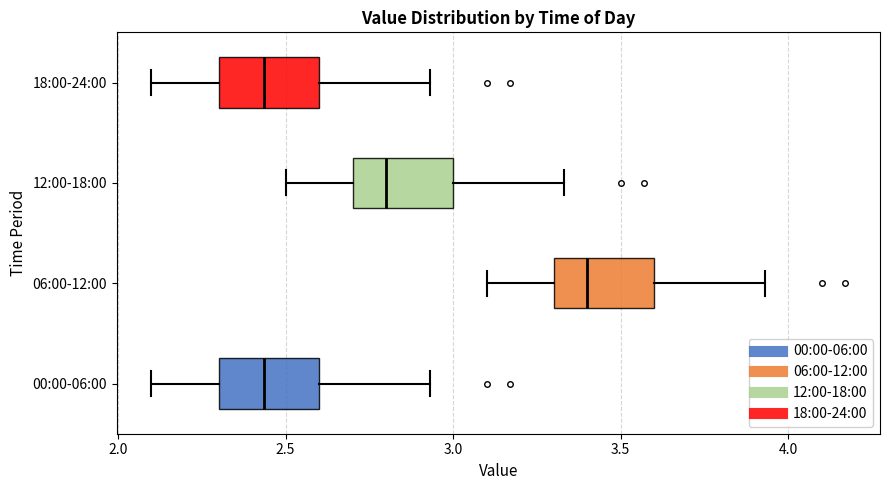

Reading bottom to top, transcribe this box plot: for each box, give where its median line is, the range the box spans, and where its two whiskers end, as read against the x-axis. The values are not printed on the chart, so give them approximately, as read against the axis.

00:00-06:00: median 2.45, box 2.30 to 2.60, whiskers 2.10 to 2.95
06:00-12:00: median 3.40, box 3.30 to 3.60, whiskers 3.10 to 3.95
12:00-18:00: median 2.80, box 2.70 to 3.00, whiskers 2.50 to 3.35
18:00-24:00: median 2.45, box 2.30 to 2.60, whiskers 2.10 to 2.95